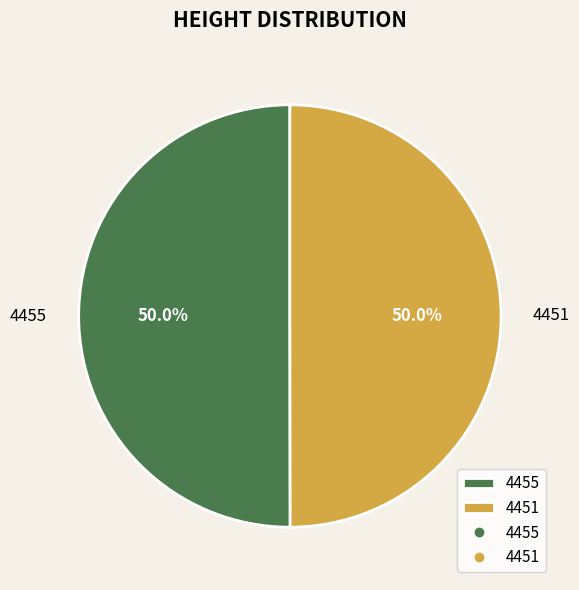

Is it true that 4455 is 50% of the pie?

True